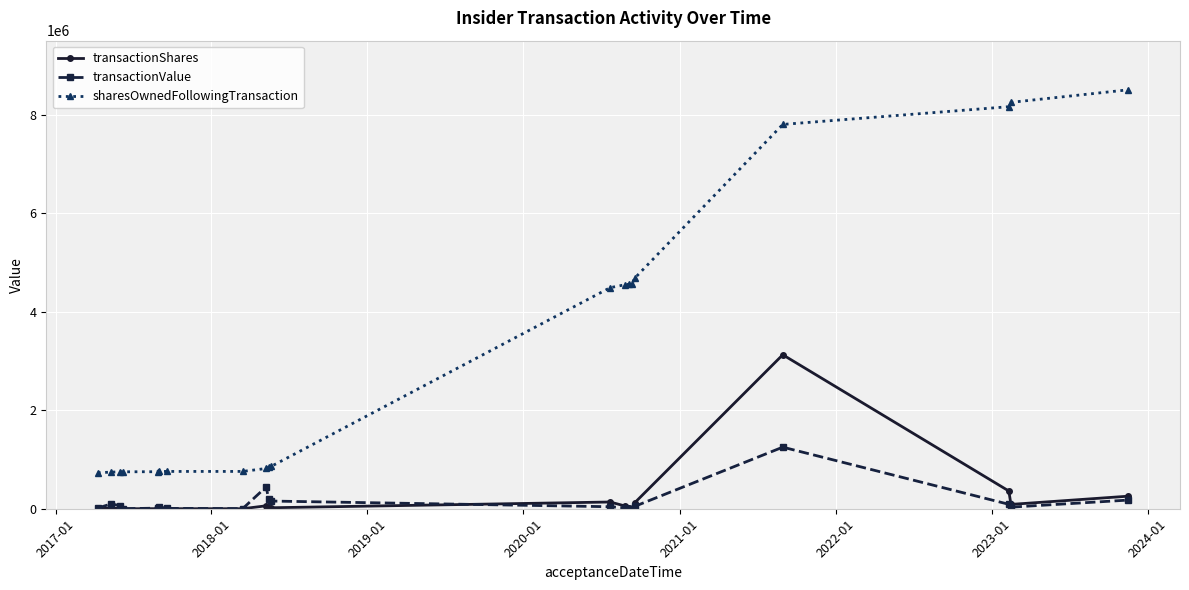

What is the highest value of the transactionShares series?

3125000